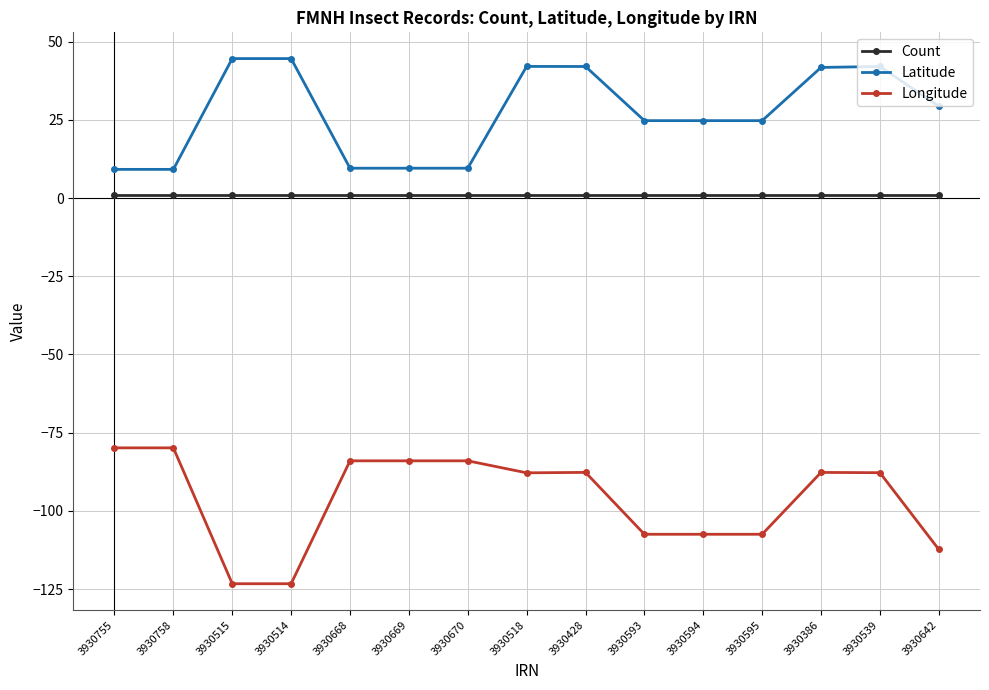

What is the label of the 4th point from the right?

3930595